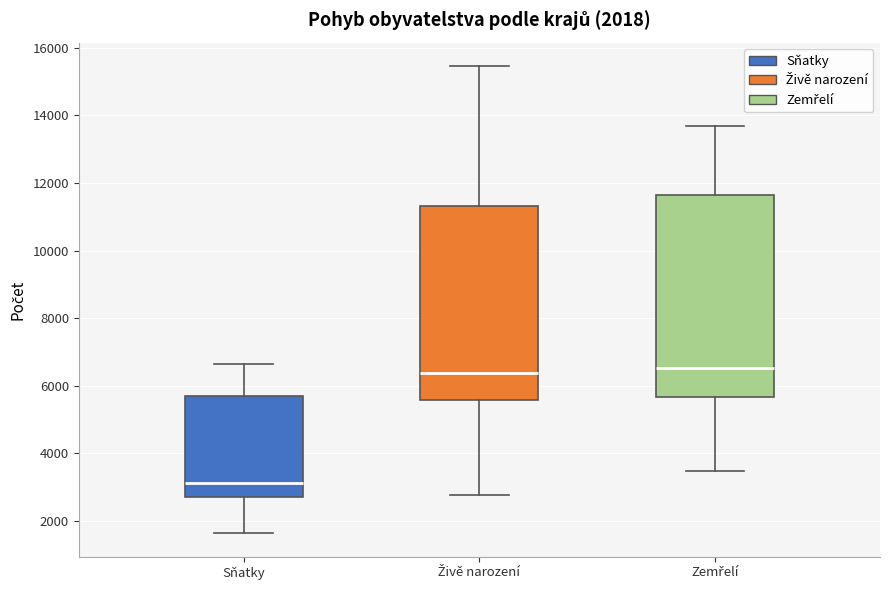

Which box's median line is the lowest?

Sňatky